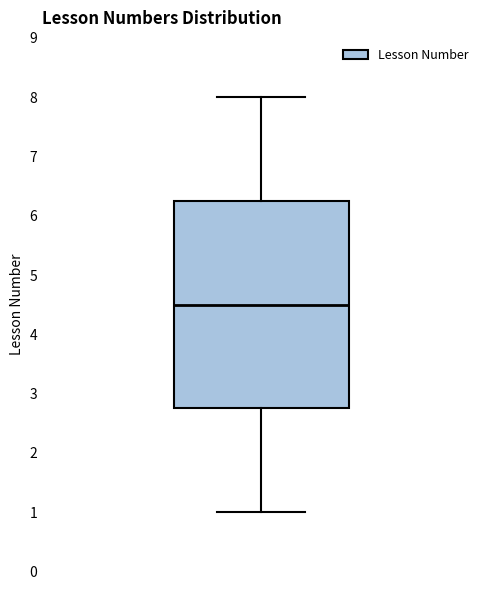

Where does the upper whisker of the box end on the y-axis? The values are not printed on the chart, so give them approximately, as read against the axis.

8.0